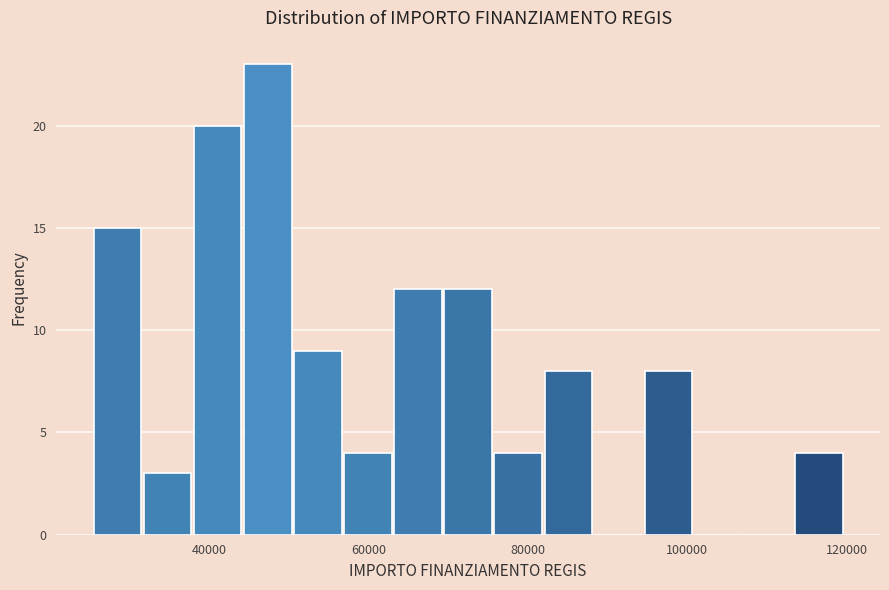

Read against the x-axis, roughly where is the centre of the tallest bar?

48000